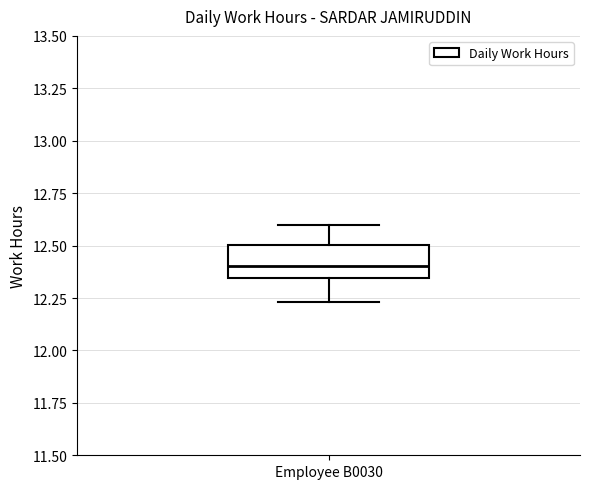

Where is the lower edge of the box for Employee B0030 on the y-axis? The values are not printed on the chart, so give them approximately, as read against the axis.

12.35